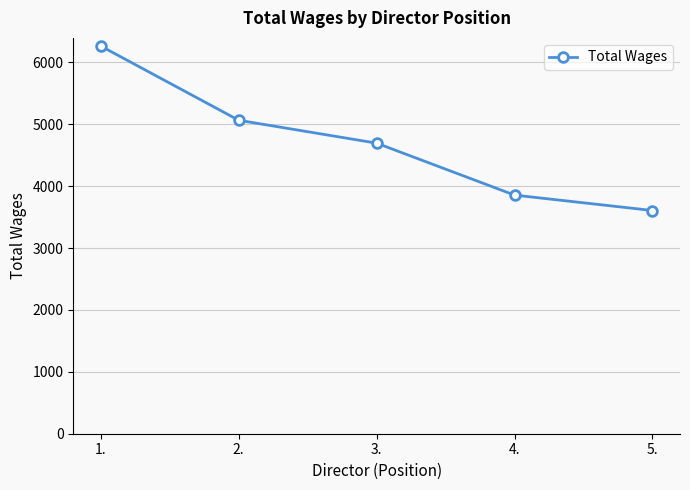

What is the change in value from 3. to 5.?

-1088